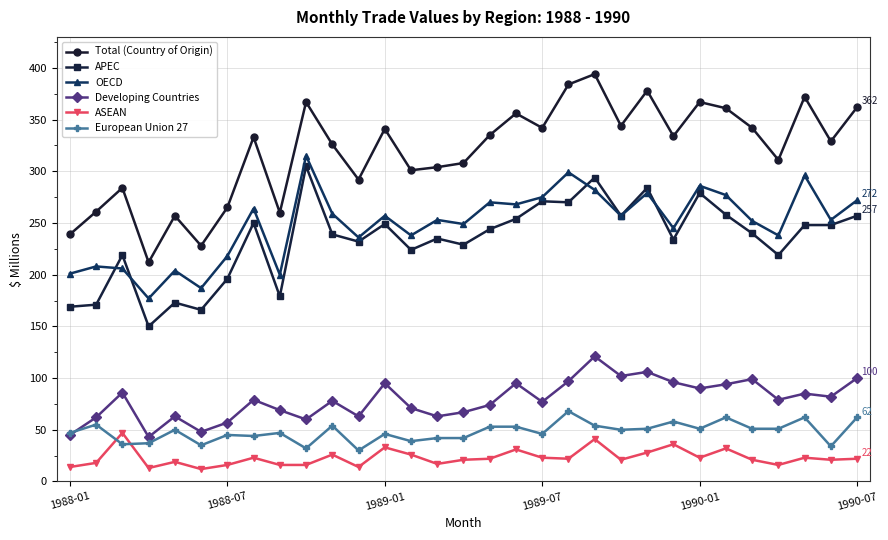

Which series has the largest total across all categories?

Total (Country of Origin)